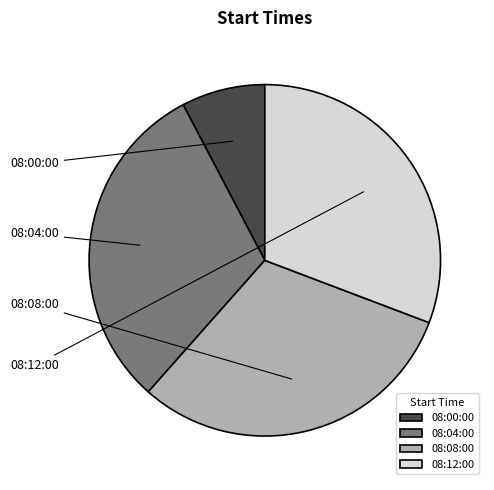

Approximately how many times larger is the value at 08:08:00 compared to 08:12:00?

1.0